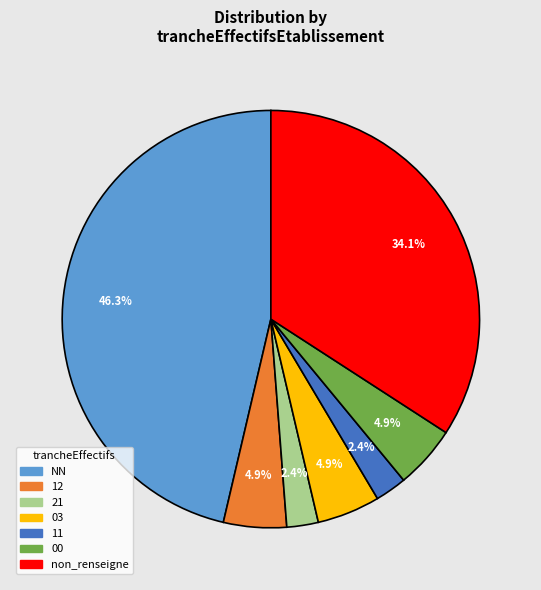

Is there a majority slice in this chart?

No